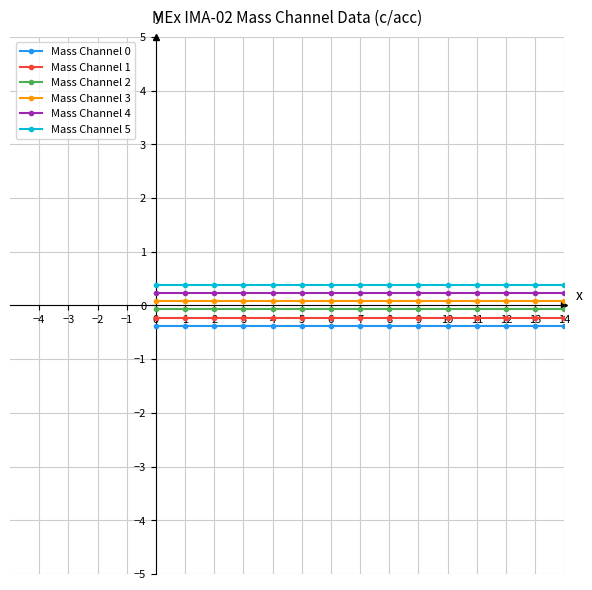

Is the value of Mass Channel 1 at 0 greater than the value of Mass Channel 4 at 7?

No